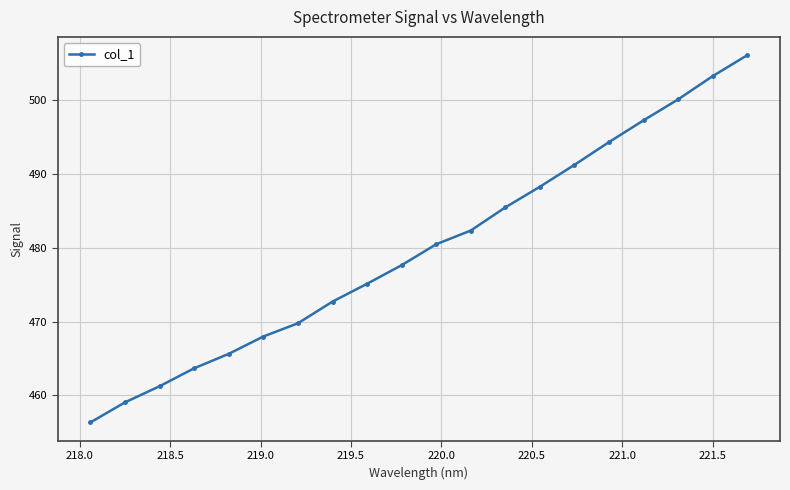

True or false: the data has more than 1 interior local peaks.

False